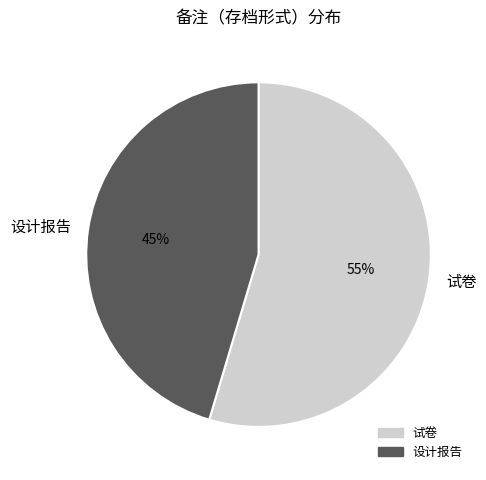

Which slice is the smallest?

设计报告